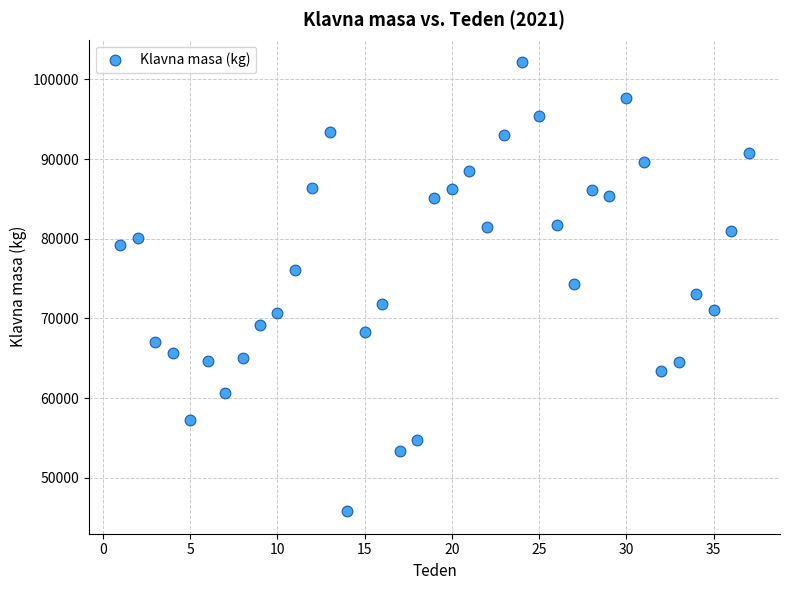

What is the range of Y values (max minus min)?

56358